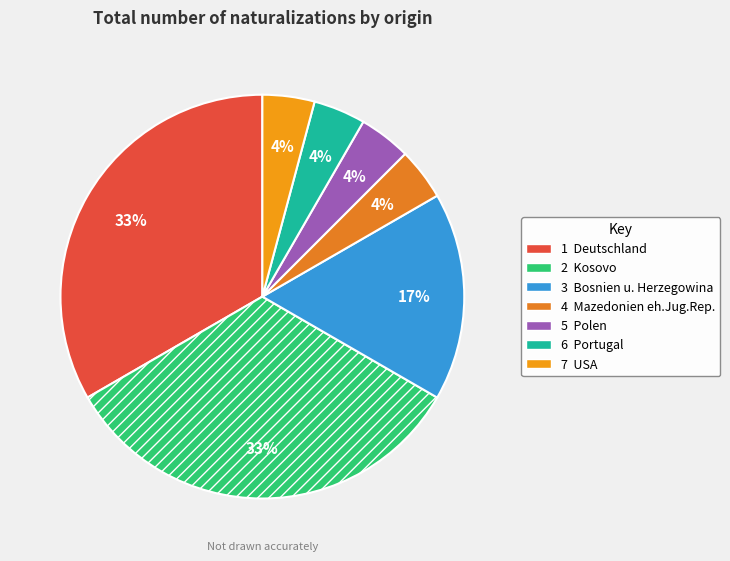

Does any single category account for the majority?

No